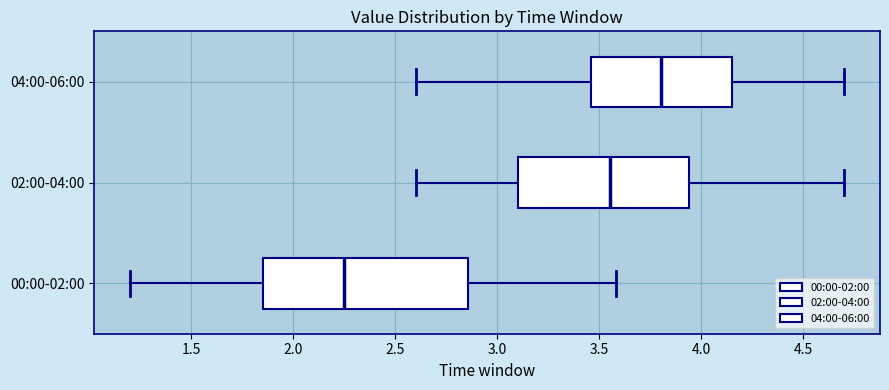

Where does the left whisker of the box for 00:00-02:00 end on the x-axis? The values are not printed on the chart, so give them approximately, as read against the axis.

1.20